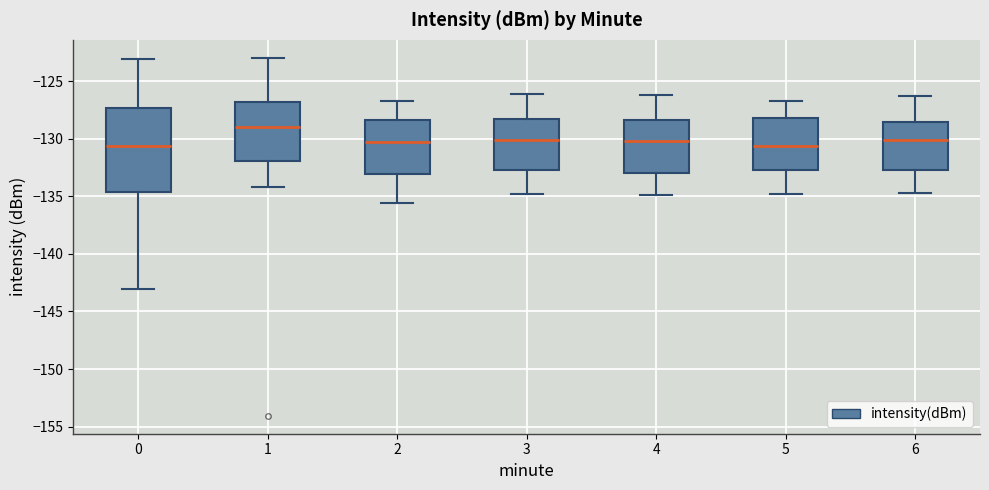

Where does the lower whisker of the box at x = 2 end on the y-axis? The values are not printed on the chart, so give them approximately, as read against the axis.

-135.5